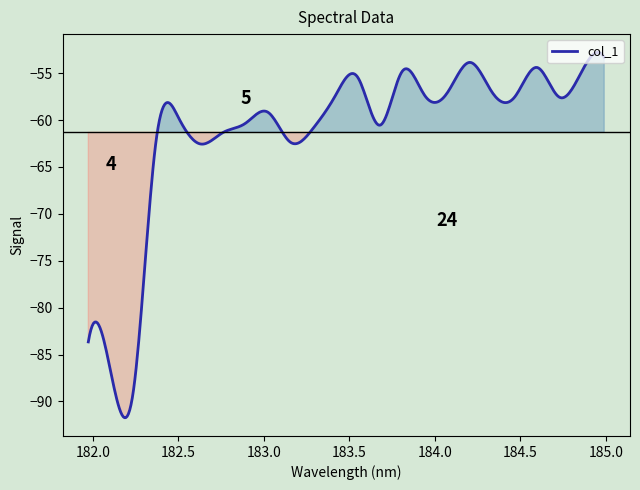

What is the minimum value shown in the chart?

-91.7